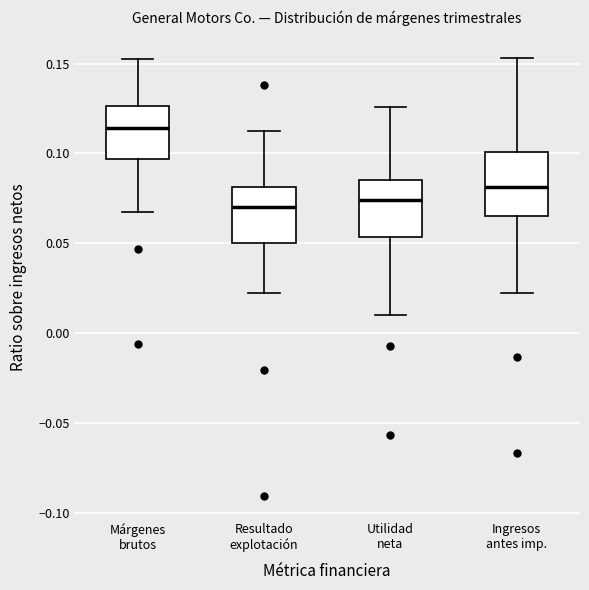

Reading left to right, read every box against the y-axis: the position of its median line, the range the box covers, and the ends of its whiskers. The values are not printed on the chart, so give them approximately, as read against the axis.

Márgenes brutos: median 0.115, box 0.095 to 0.125, whiskers 0.070 to 0.155
Resultado explotación: median 0.070, box 0.050 to 0.080, whiskers 0.025 to 0.115
Utilidad neta: median 0.075, box 0.055 to 0.085, whiskers 0.010 to 0.125
Ingresos antes imp.: median 0.080, box 0.065 to 0.100, whiskers 0.020 to 0.155